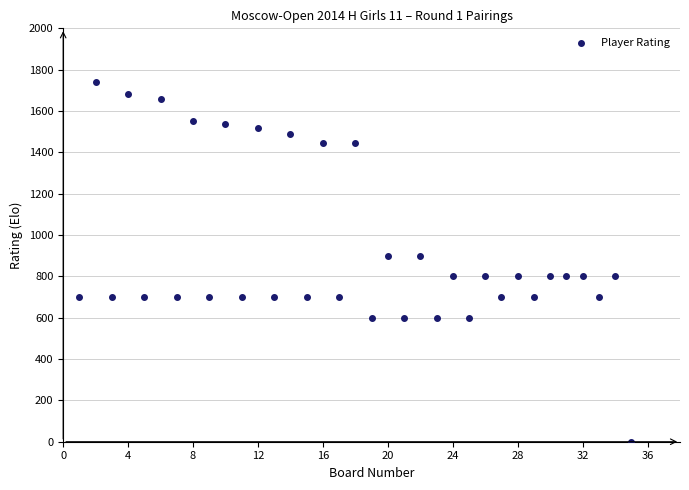

What is the range of X values (max minus min)?

34